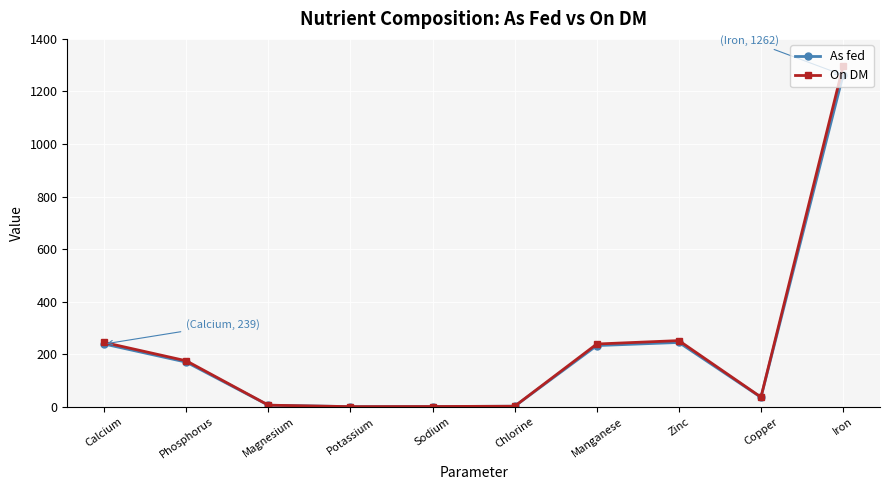

List the series in order of their peak value, highest first.

On DM, As fed